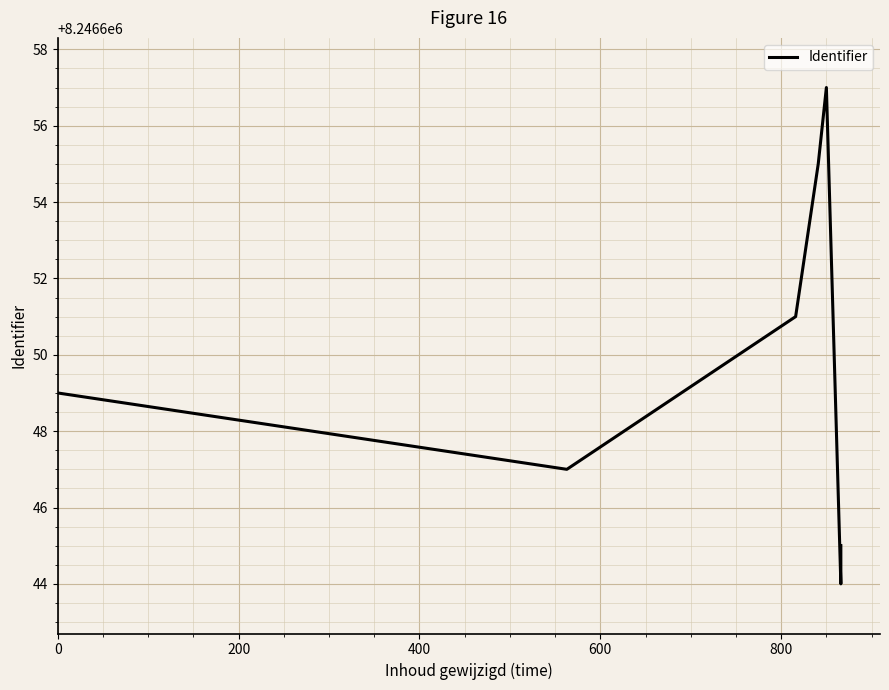

The value at 0 is 8246649. True or false?

True